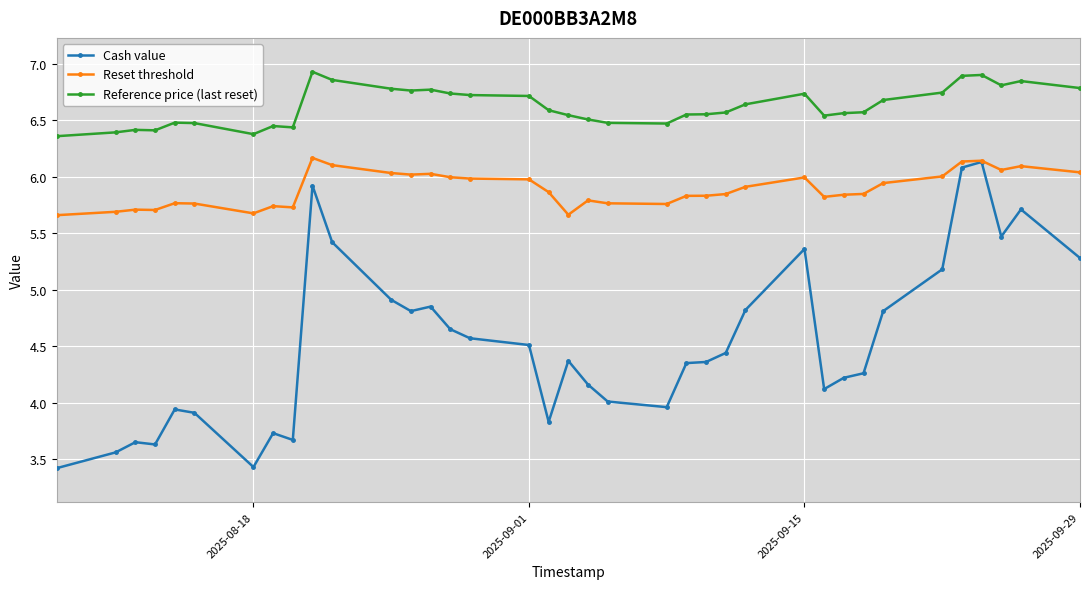

How many interior local peaks does the Cash value series have?

9